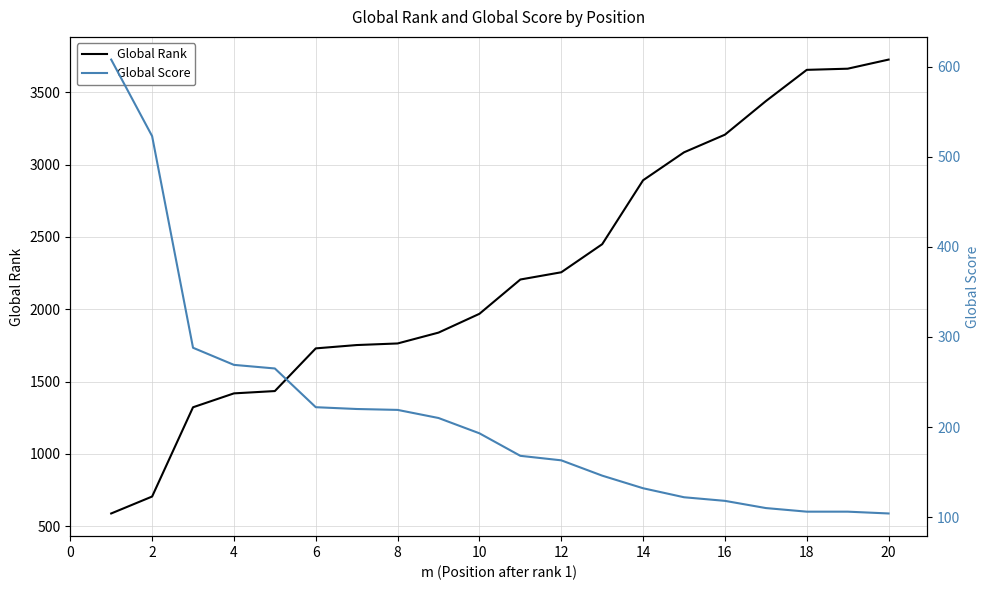

True or false: Global Score has more than 1 points higher than both neighbors.

False